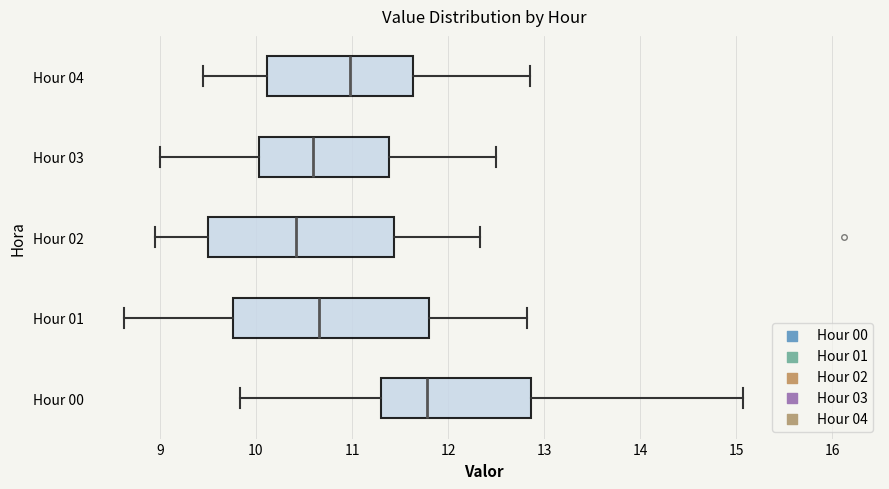

Reading bottom to top, transcribe this box plot: for each box, give where its median line is, the range the box spans, and where its two whiskers end, as read against the x-axis. The values are not printed on the chart, so give them approximately, as read against the axis.

Hour 00: median 11.8, box 11.3 to 12.9, whiskers 9.8 to 15.1
Hour 01: median 10.7, box 9.8 to 11.8, whiskers 8.6 to 12.8
Hour 02: median 10.4, box 9.5 to 11.4, whiskers 9.0 to 12.3
Hour 03: median 10.6, box 10.0 to 11.4, whiskers 9.0 to 12.5
Hour 04: median 11.0, box 10.1 to 11.6, whiskers 9.5 to 12.9